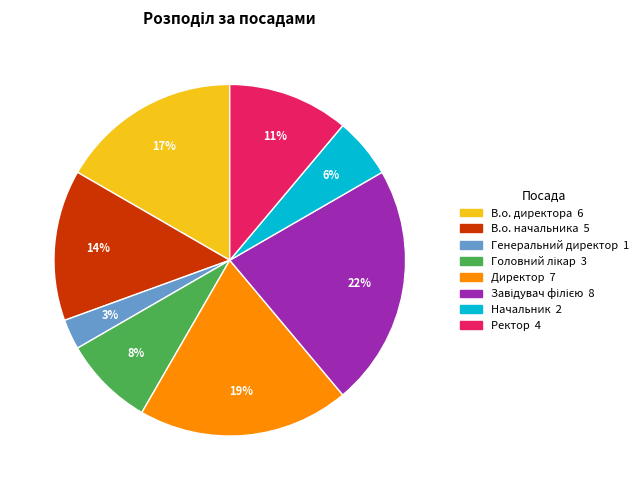

Is it true that Ректор is 19% of the pie?

False